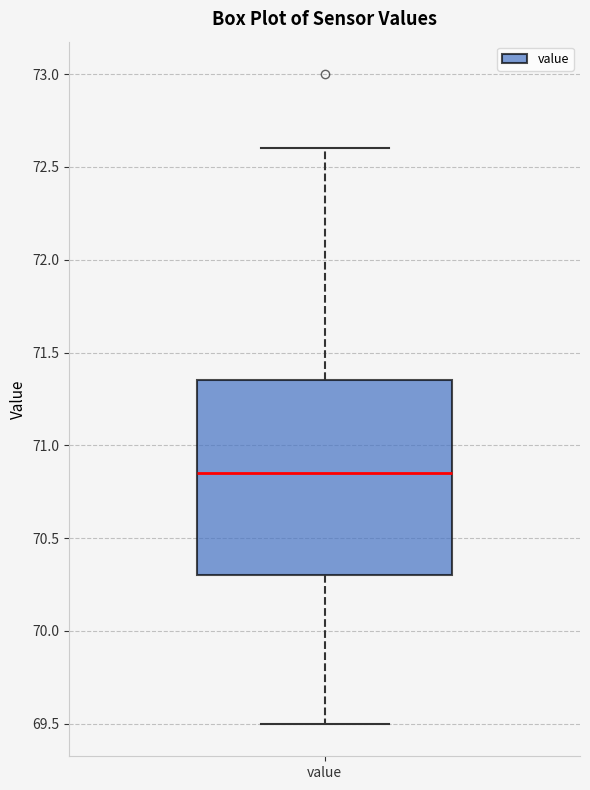

Read this box plot against the y-axis: the position of the median line, the range covered by the box, and the ends of both whiskers. The values are not printed on the chart, so give them approximately, as read against the axis.

median 70.85, box 70.30 to 71.35, whiskers 69.50 to 72.60